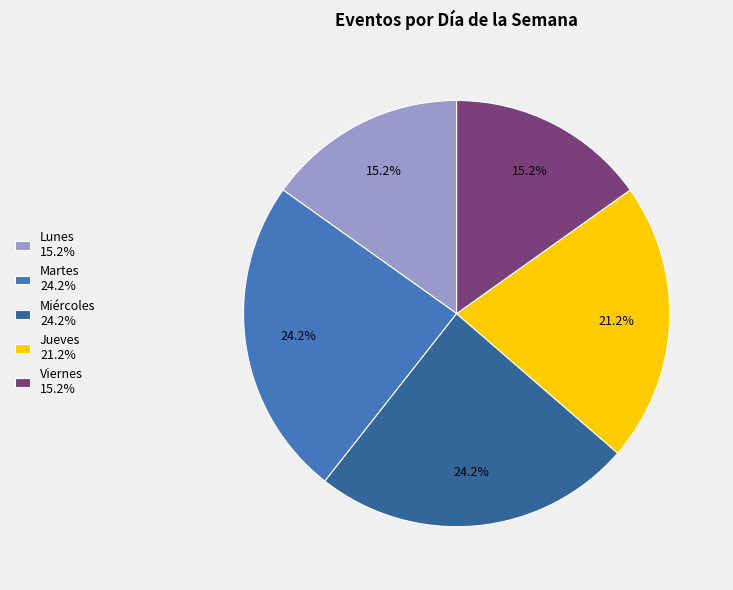

Does any single category account for the majority?

No